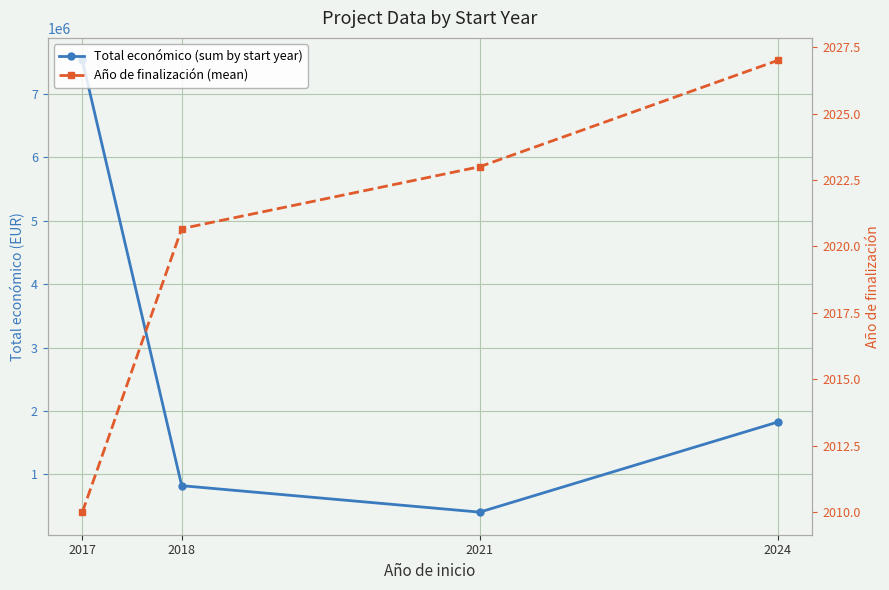

Which series changed the most between 2021 and 2024?

Total económico (sum by start year)